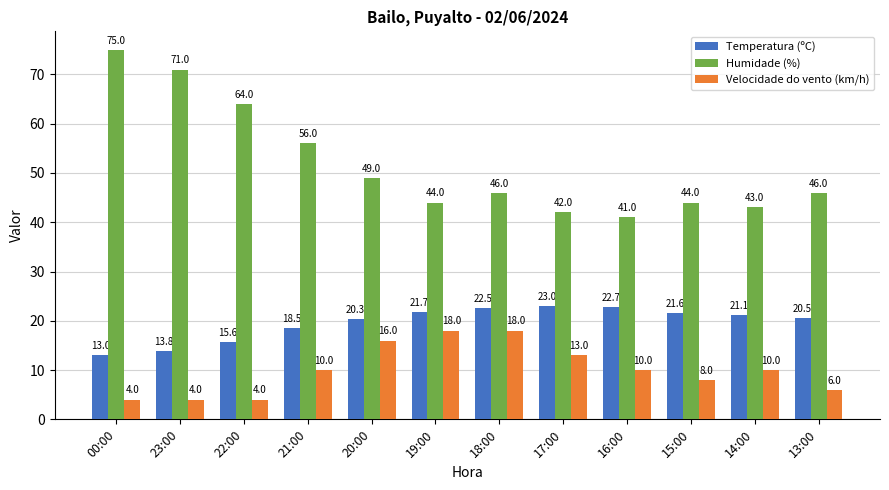

How many data points does each series have?

12